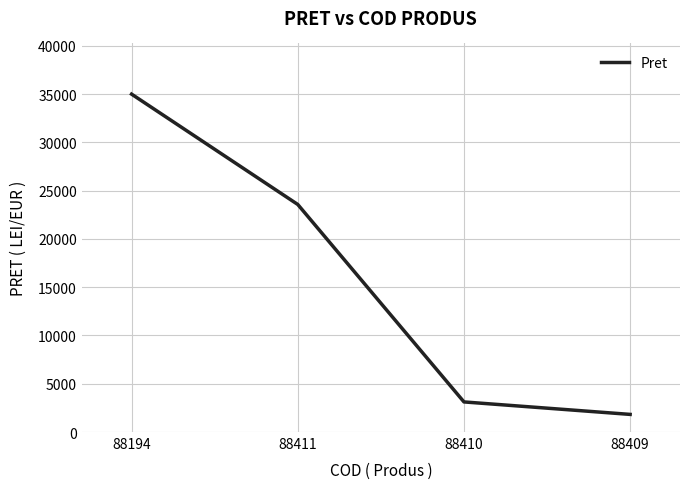

What is the difference between the maximum and minimum values?

33174.4